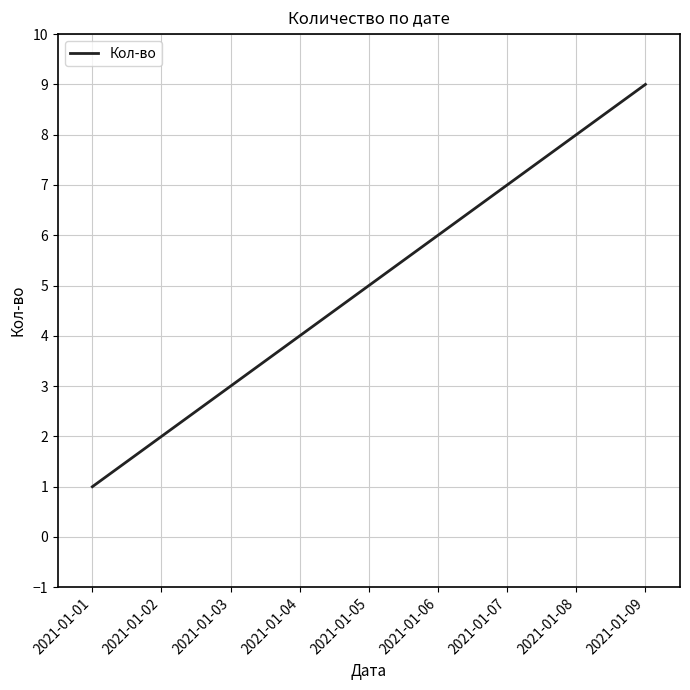

What is the sum of all values?

45